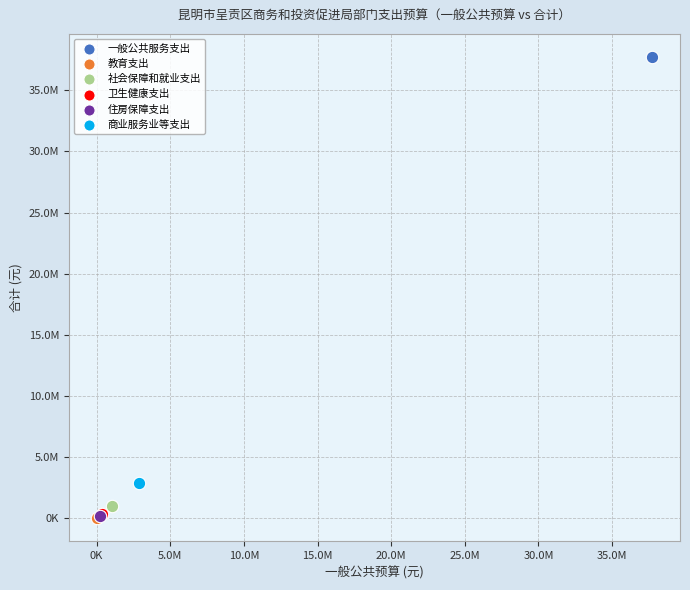

What are all the series names shown in the legend?

一般公共服务支出, 教育支出, 社会保障和就业支出, 卫生健康支出, 住房保障支出, 商业服务业等支出